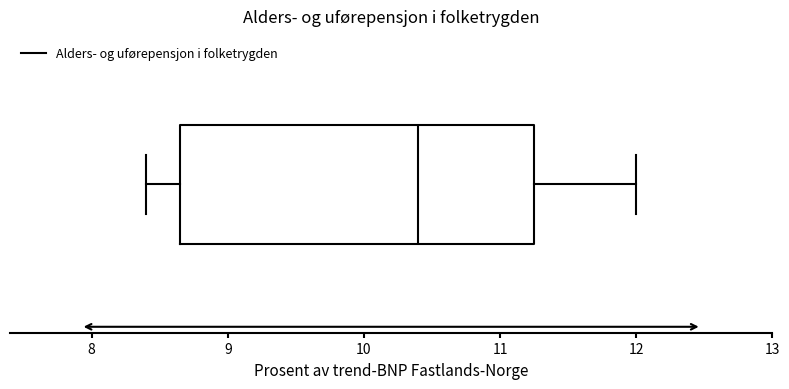

Read this box plot against the x-axis: the position of the median line, the range covered by the box, and the ends of both whiskers. The values are not printed on the chart, so give them approximately, as read against the axis.

median 10.4, box 8.7 to 11.3, whiskers 8.4 to 12.0